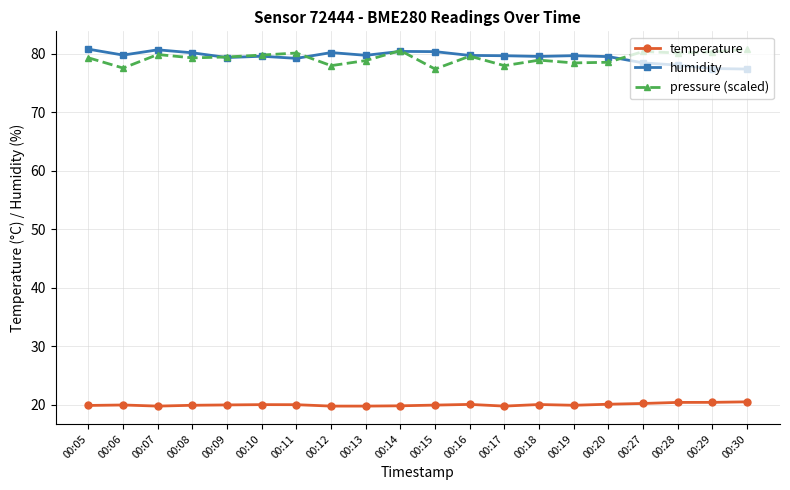

True or false: pressure (scaled) has more than 2 points higher than both neighbors.

True